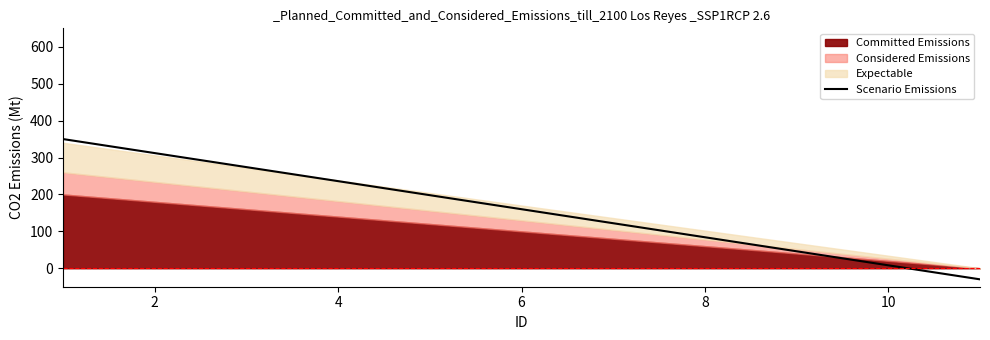

How many lines are shown in the chart?

1